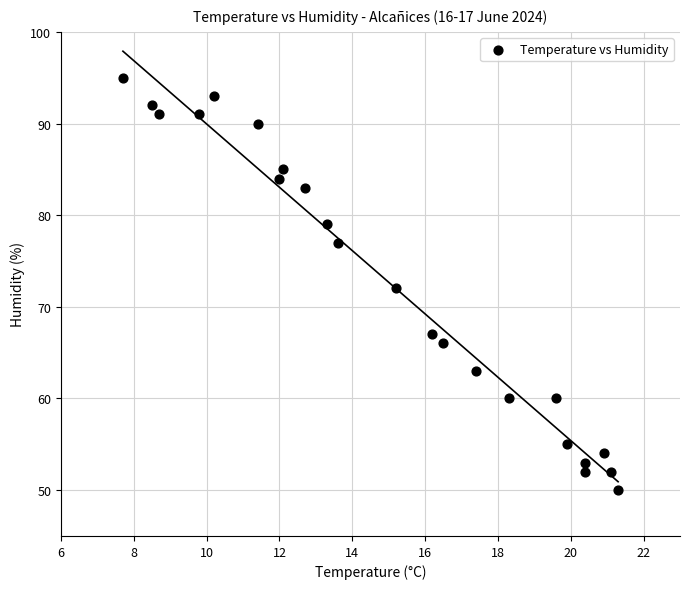

What is the range of Y values (max minus min)?

45